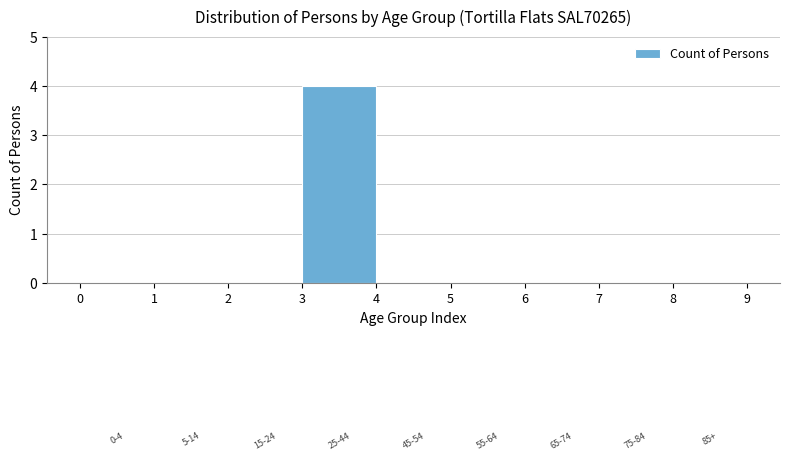

Over which range of the x-axis is the bar tallest?

3 to 4